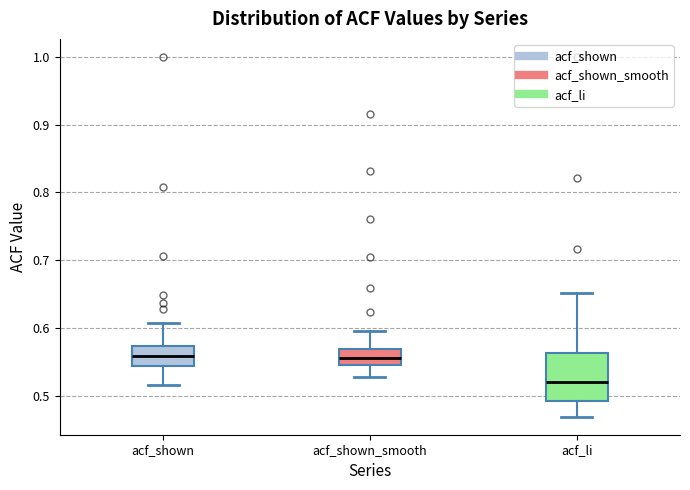

Reading left to right, transcribe this box plot: for each box, give where its median line is, the range the box spans, and where its two whiskers end, as read against the y-axis. The values are not printed on the chart, so give them approximately, as read against the axis.

acf_shown: median 0.56, box 0.54 to 0.57, whiskers 0.52 to 0.61
acf_shown_smooth: median 0.56, box 0.55 to 0.57, whiskers 0.53 to 0.60
acf_li: median 0.52, box 0.49 to 0.56, whiskers 0.47 to 0.65